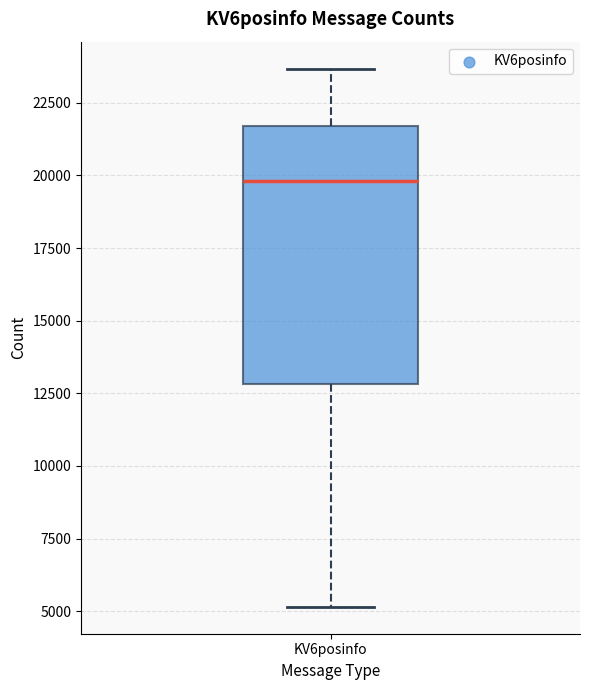

Where does the lower whisker of the box for KV6posinfo end on the y-axis? The values are not printed on the chart, so give them approximately, as read against the axis.

5000